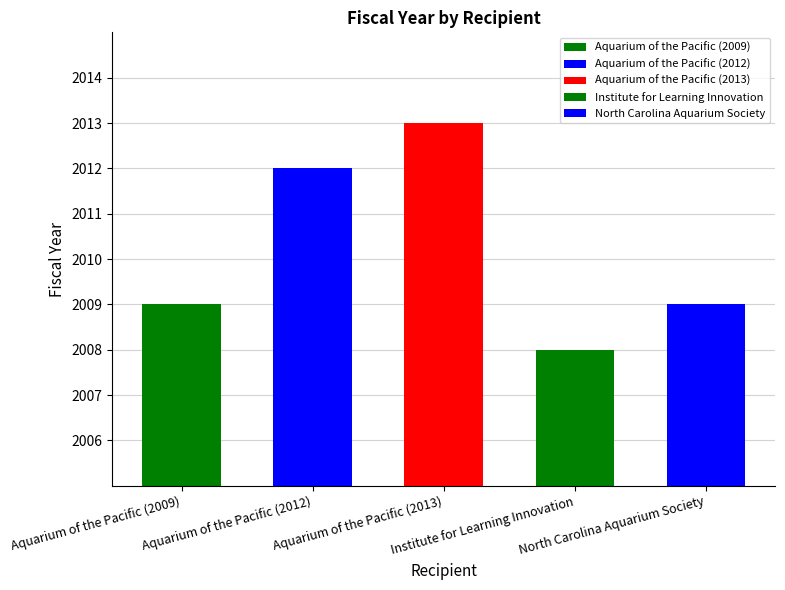

What is the ratio of the value at Aquarium of the Pacific to the value at Aquarium of the Pacific?

1.0